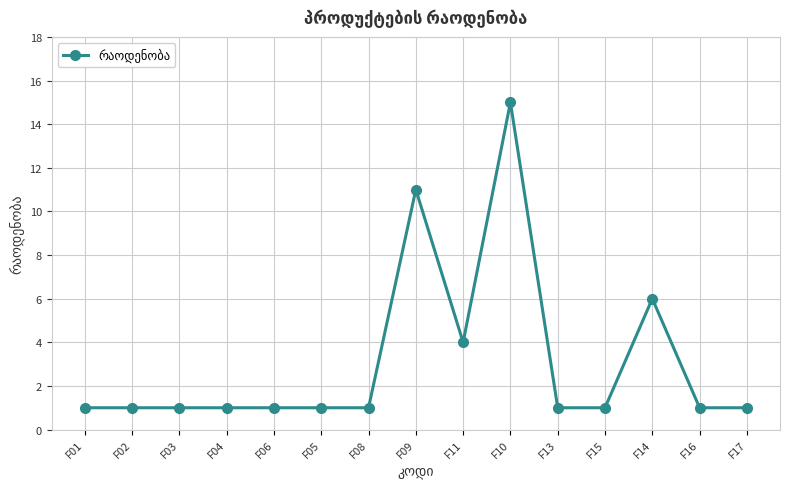

Reading left to right, transcribe all the data shown in this chart.

1	1	1	1	1	1	1	11	4	15	1	1	6	1	1